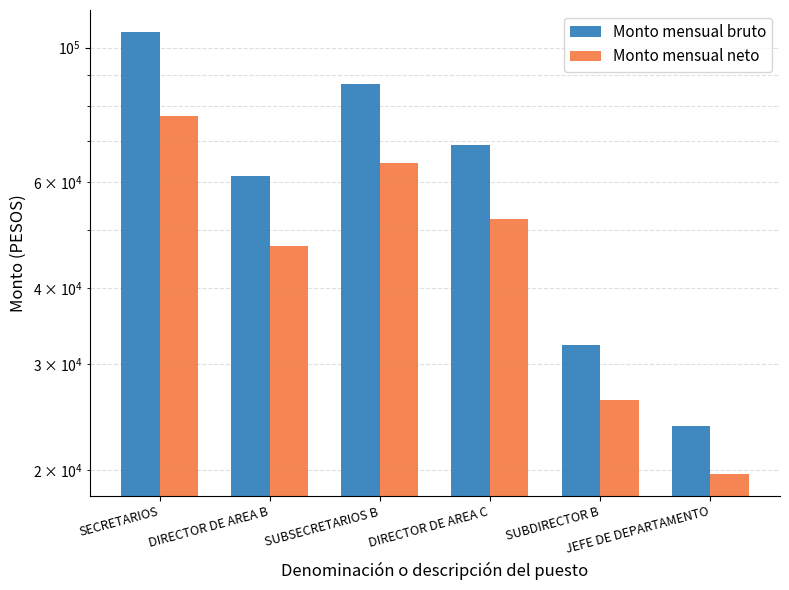

Count the number of categories in the chart.

6